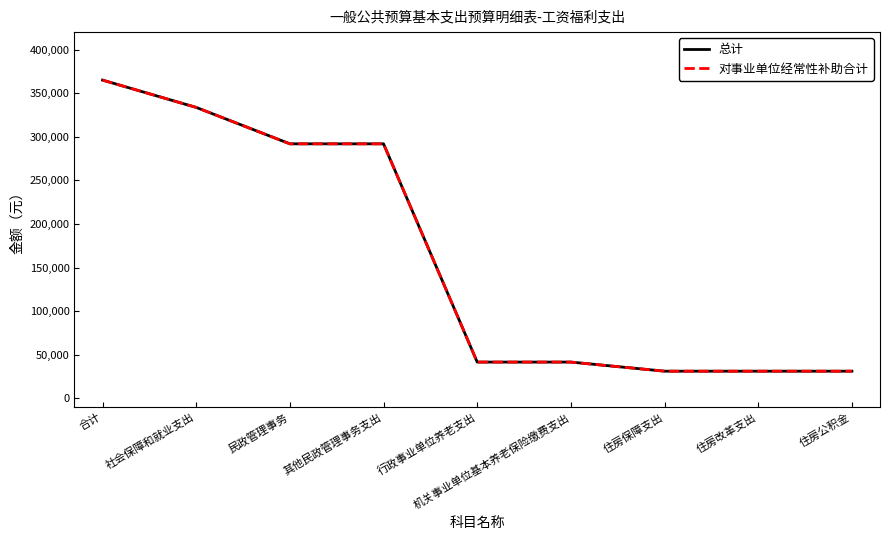

Does the chart have visible grid lines?

No